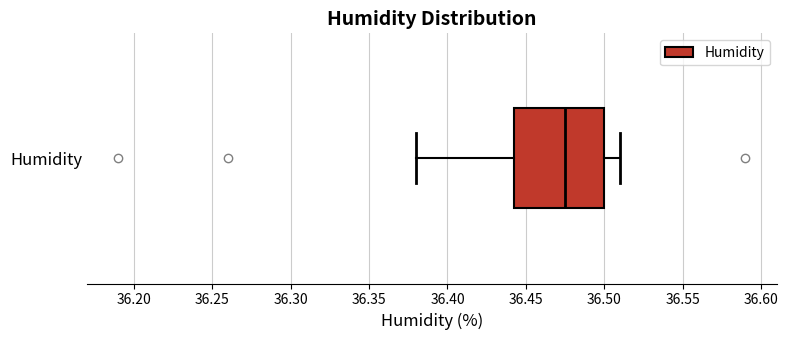

Read this box plot against the x-axis: the position of the median line, the range covered by the box, and the ends of both whiskers. The values are not printed on the chart, so give them approximately, as read against the axis.

median 36.475, box 36.445 to 36.500, whiskers 36.380 to 36.510